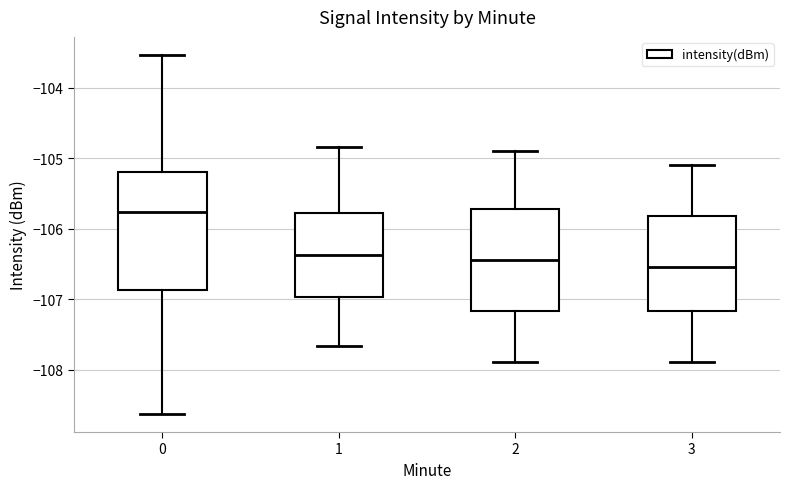

Where does the median line of the box at x = 3 sit on the y-axis? The values are not printed on the chart, so give them approximately, as read against the axis.

-106.5